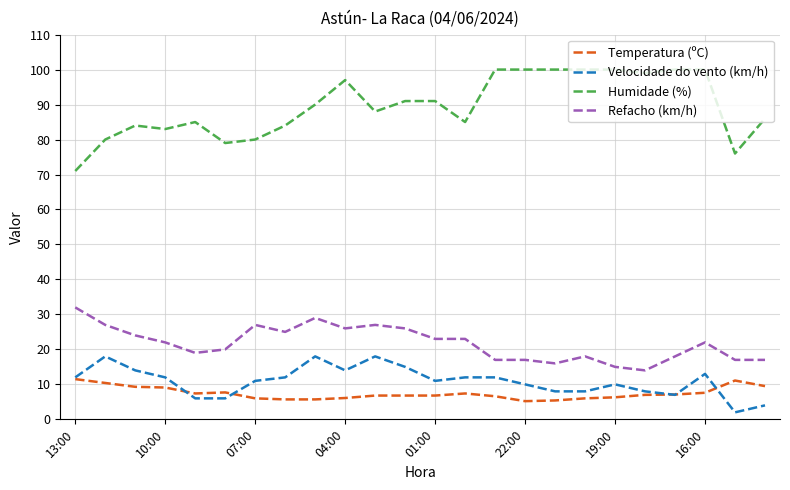

True or false: Humidade (%) and Refacho (km/h) cross at least once.

False